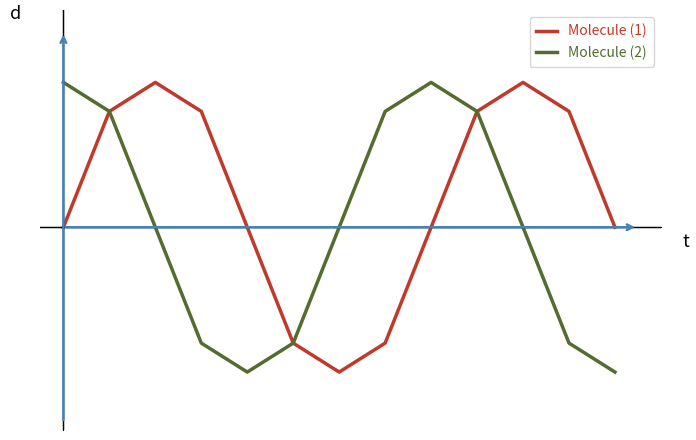

What are all the series names shown in the legend?

Molecule (1), Molecule (2)